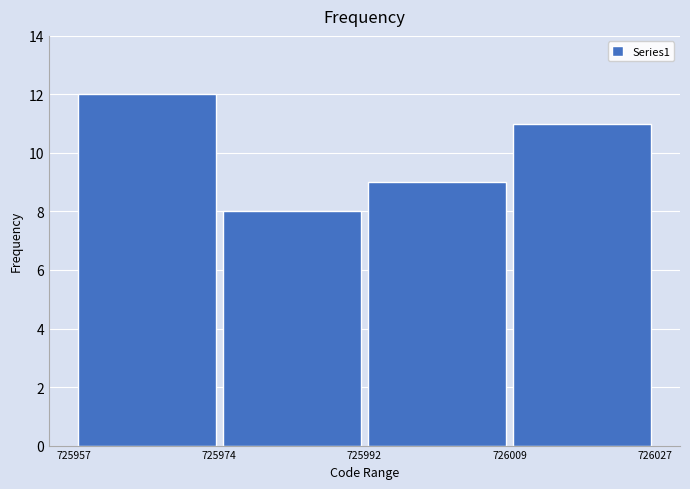

Reading left to right, transcribe this chart: for each bar, give the range it covers on the x-axis and its height. The values are not printed on the chart, so give them approximately, as read against the axis.

725957 to 725974: 12
725974 to 725992: 8
725992 to 726009: 9
726009 to 726027: 11